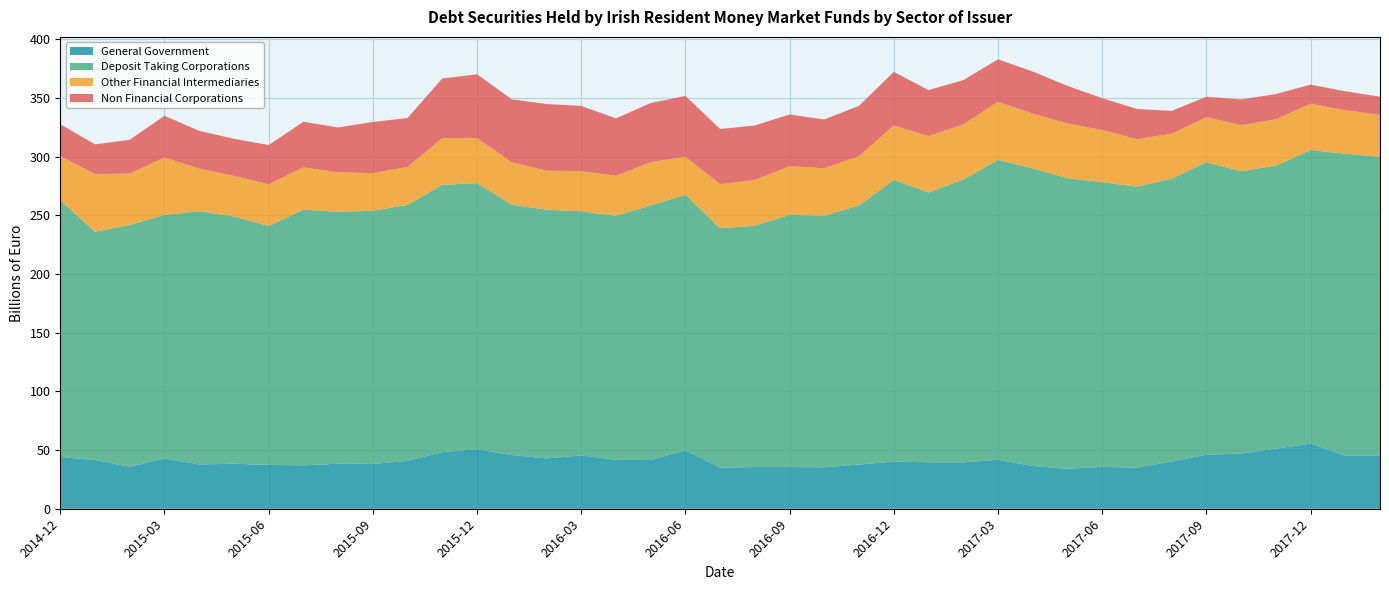

Reading left to right, what are all the values shown in this chart?

General Government: 44.1	41.5	35.8	42.8	37.8	38.4	37.4	37.0	38.4	38.2	40.8	48.3	50.8	45.8	42.9	45.5	41.7	41.5	49.8	34.9	35.6	35.5	35.3	37.7	40.2	39.6	39.5	41.8	36.5	34.0	35.7	35.0	40.3	46.0	47.1	51.2	55.5	45.2	45.5
Deposit Taking Corporations: 218.9	194.6	206.1	207.7	215.8	210.8	203.6	218.0	214.7	215.8	218.2	227.9	226.8	213.4	212.0	208.1	207.9	217.0	217.7	204.1	205.7	214.9	214.4	220.9	240.1	230.0	241.1	255.6	253.7	247.7	242.7	239.5	241.0	249.4	240.6	241.3	250.2	257.5	254.5
Other Financial Intermediaries: 37.8	49.2	43.9	48.8	36.3	34.6	35.5	36.0	33.6	32.1	32.4	39.7	38.4	36.3	33.2	34.3	34.1	36.9	32.5	37.6	39.0	41.5	40.5	42.0	46.5	48.0	47.1	49.5	46.7	46.6	44.4	40.5	38.4	38.4	39.3	39.4	39.5	37.1	35.8
Non Financial Corporations: 27.0	25.2	28.8	35.5	32.2	31.6	33.4	38.9	38.3	43.6	41.7	50.9	54.4	53.6	56.8	55.5	49.0	50.4	51.8	47.0	46.5	44.1	41.6	42.9	45.6	39.3	37.7	36.2	35.8	32.0	27.1	25.8	19.5	17.4	21.8	21.6	16.2	16.1	15.5